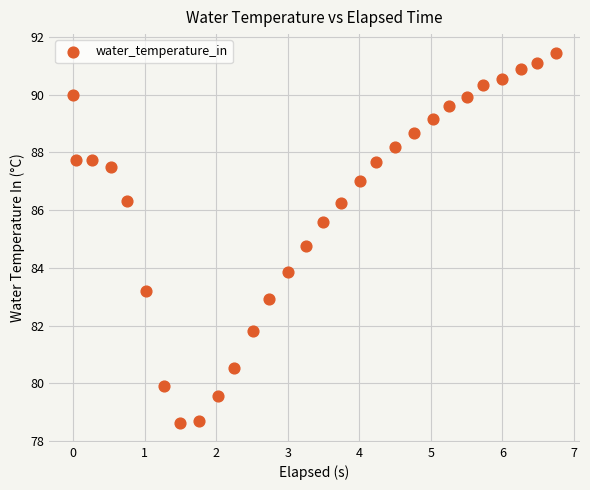

What Y value in the scatter plot is closest to 85?

84.8